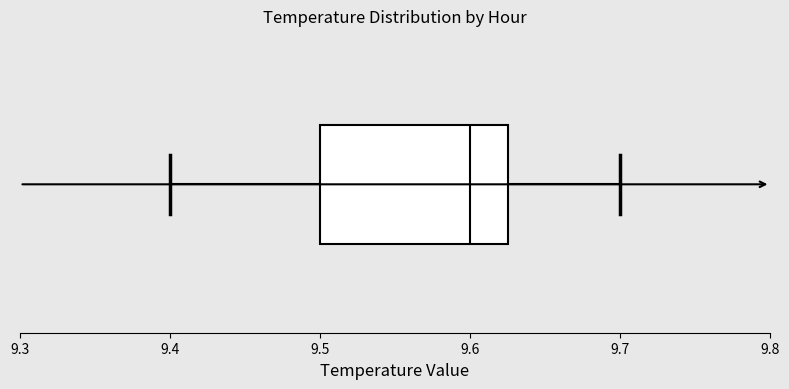

Read this box plot against the x-axis: the position of the median line, the range covered by the box, and the ends of both whiskers. The values are not printed on the chart, so give them approximately, as read against the axis.

median 9.60, box 9.50 to 9.63, whiskers 9.40 to 9.70